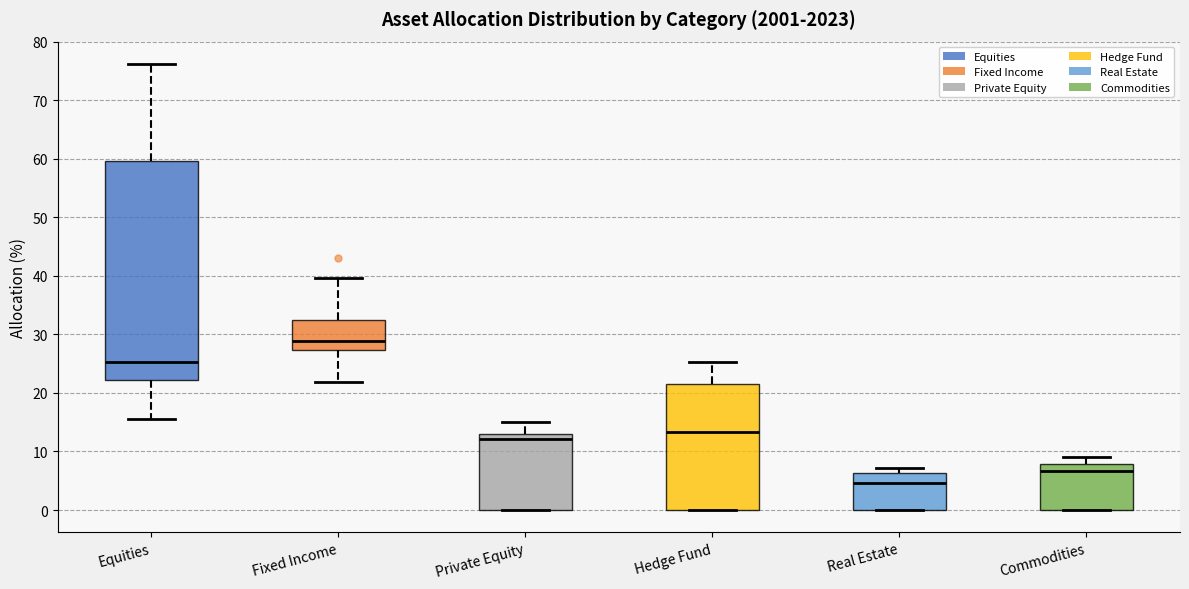

Reading left to right, transcribe this box plot: for each box, give where its median line is, the range the box spans, and where its two whiskers end, as read against the y-axis. The values are not printed on the chart, so give them approximately, as read against the axis.

Equities: median 25, box 22 to 60, whiskers 16 to 76
Fixed Income: median 29, box 27 to 33, whiskers 22 to 40
Private Equity: median 12, box 0 to 13, whiskers 0 to 15
Hedge Fund: median 13, box 0 to 22, whiskers 0 to 25
Real Estate: median 5, box 0 to 6, whiskers 0 to 7
Commodities: median 7, box 0 to 8, whiskers 0 to 9